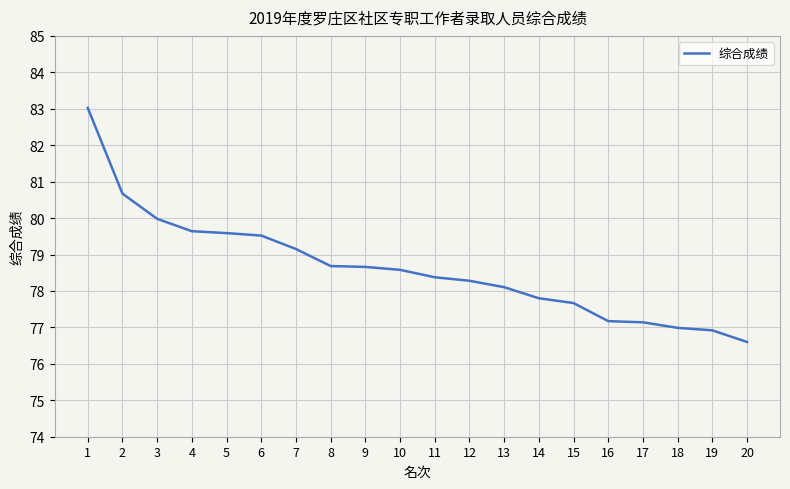

What is the maximum value shown in the chart?

83.0